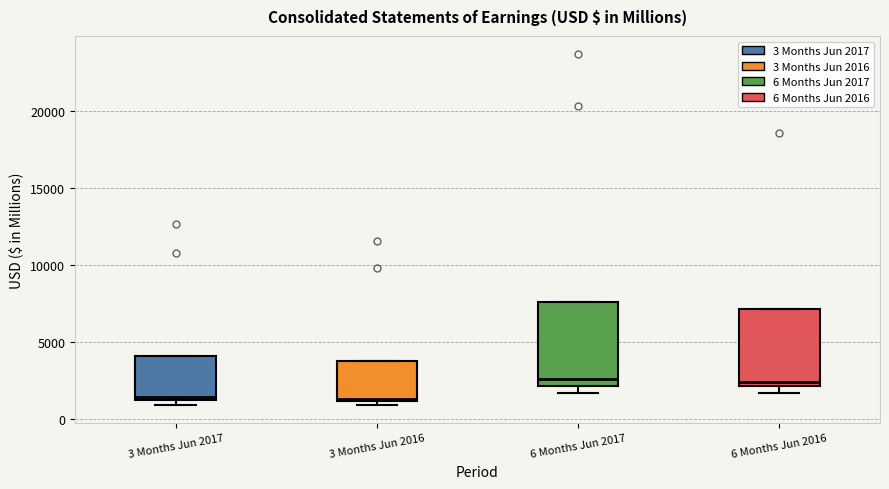

Reading left to right, read every box against the y-axis: the position of its median line, the range the box covers, and the ends of its whiskers. The values are not printed on the chart, so give them approximately, as read against the axis.

3 Months Jun 2017: median 1500, box 1000 to 4000, whiskers 1000 (just below the box's lower edge) to 4000
3 Months Jun 2016: median 1500, box 1000 to 4000, whiskers 1000 (just below the box's lower edge) to 4000
6 Months Jun 2017: median 2500, box 2000 to 7500, whiskers 1500 to 7500
6 Months Jun 2016: median 2500, box 2000 to 7000, whiskers 1500 to 7000